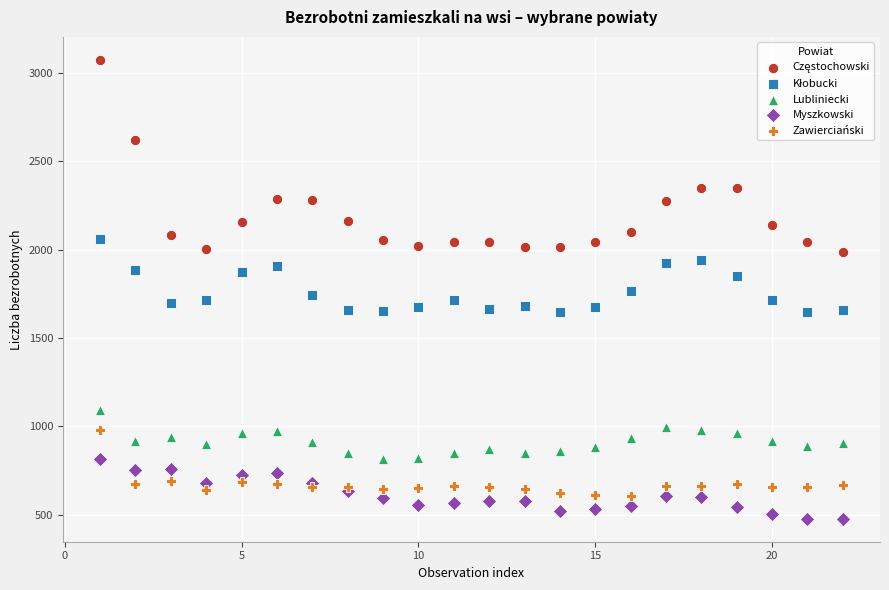

Which series contains the lowest Y value?

Myszkowski